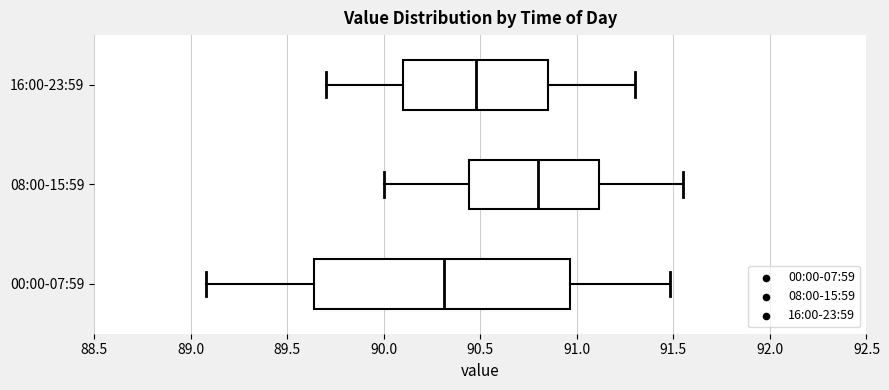

Which box has the furthest to the left median line?

00:00-07:59